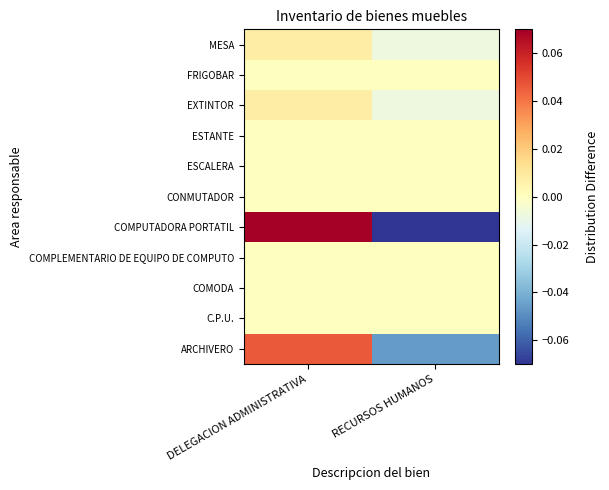

What is the total value across all series at DELEGACION ADMINISTRATIVA?

0.1